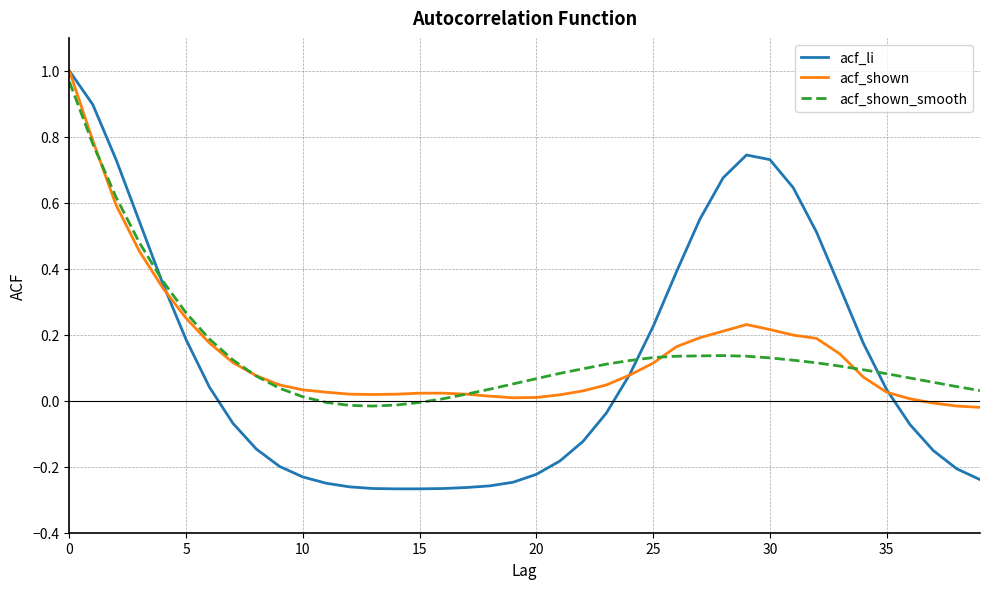

Which series has the largest range (max minus min)?

acf_li